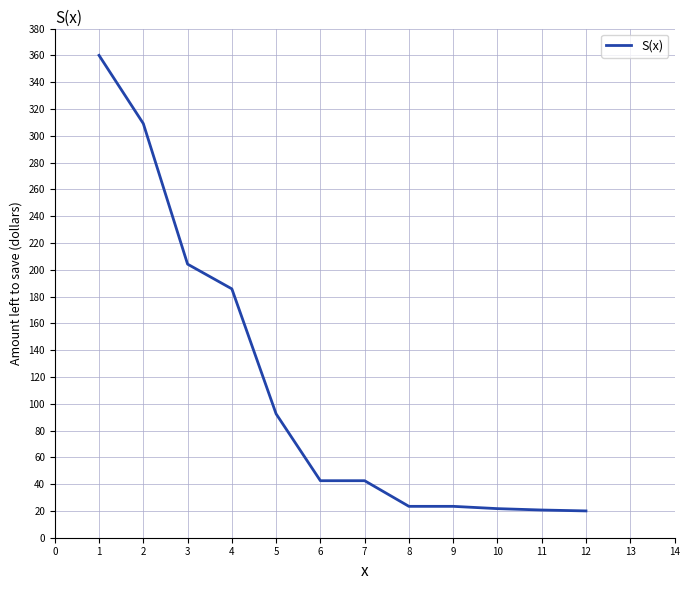

Is it true that the value at 1 is 360.0?

True